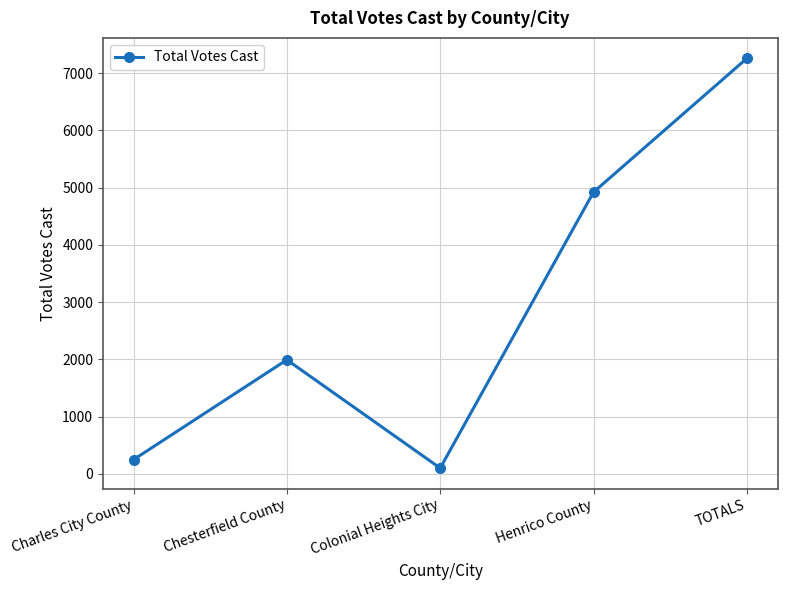

At which category does the chart reach its peak across all series?

TOTALS